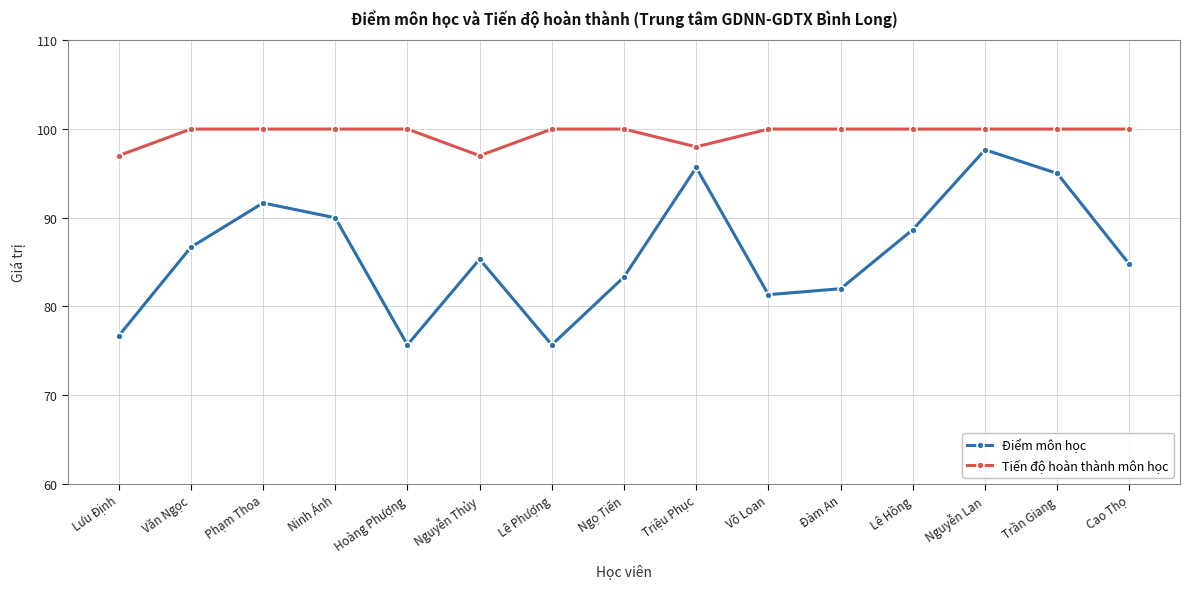

What value does the Điểm môn học series have at Hoàng Phượng?

75.7